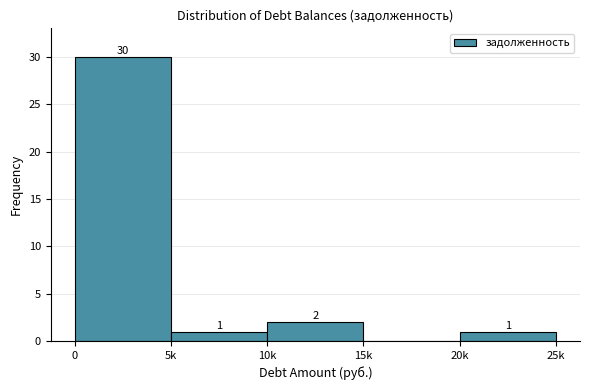

Reading left to right, transcribe all the data shown in this chart.

0=30	5k=1	10k=2	15k=0	20k=1